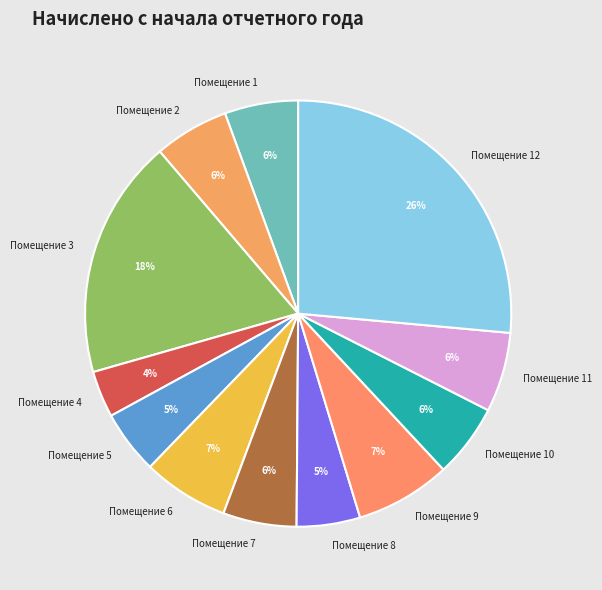

To the nearest percent, what is the combined percentage of Помещение 7 and Помещение 3?

24%